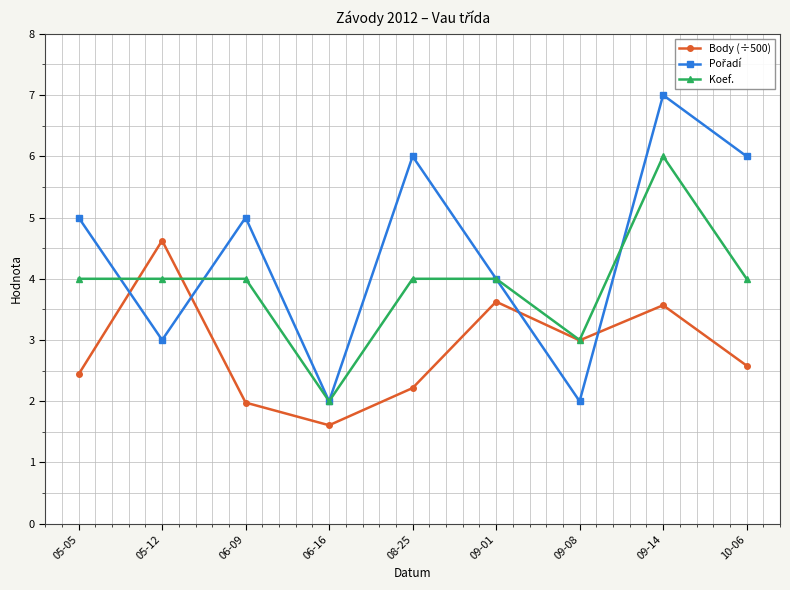

What is the spread (max minus min) of values at 06-16?

0.4